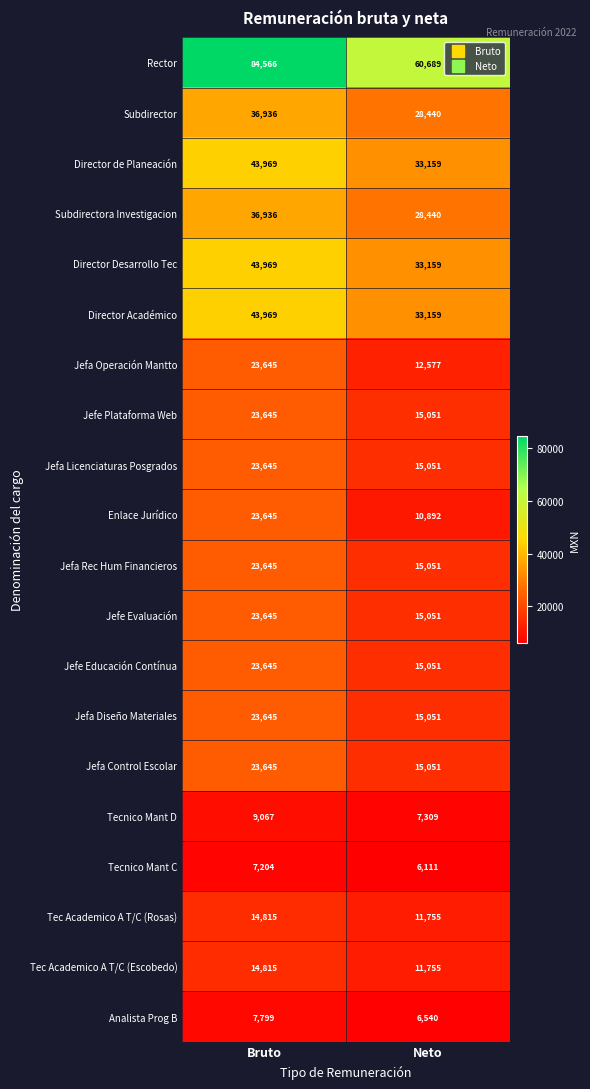

What is the sum of all Tecnico Mant D values?

16376